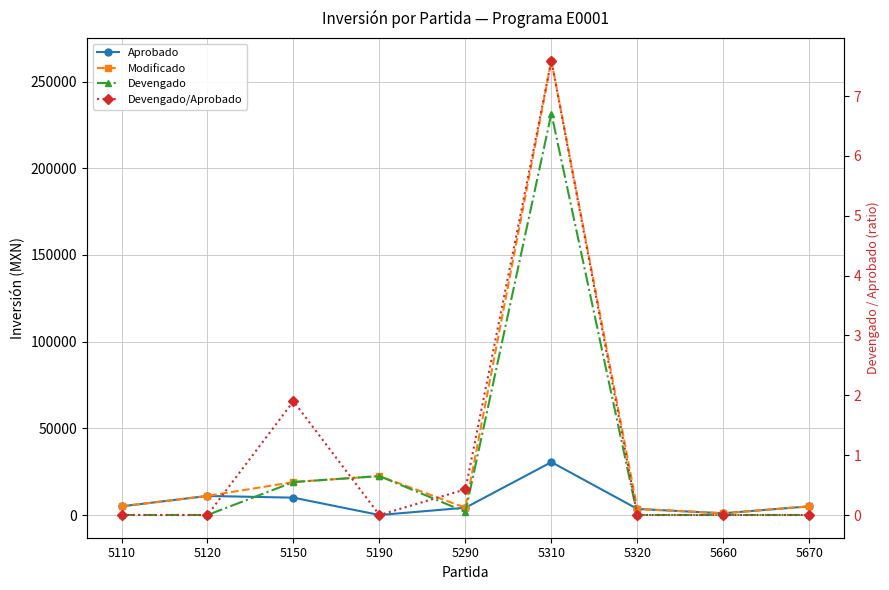

Reading left to right, extract all data points from this chart.

Aprobado: 5110=5000.0	5120=11000.0	5150=10000.0	5190=0.0	5290=4200.0	5310=30500.0	5320=3500.0	5660=1000.0	5670=5000.0
Modificado: 5110=5000.0	5120=11000.0	5150=19010.5	5190=22451.5	5290=4200.0	5310=262054.0	5320=3500.0	5660=1000.0	5670=5000.0
Devengado: 5110=0.0	5120=0.0	5150=19010.5	5190=22451.5	5290=1800.0	5310=231554.0	5320=0.0	5660=0.0	5670=0.0
Devengado/Aprobado: 5110=0.0	5120=0.0	5150=1.9	5190=0.0	5290=0.4	5310=7.6	5320=0.0	5660=0.0	5670=0.0